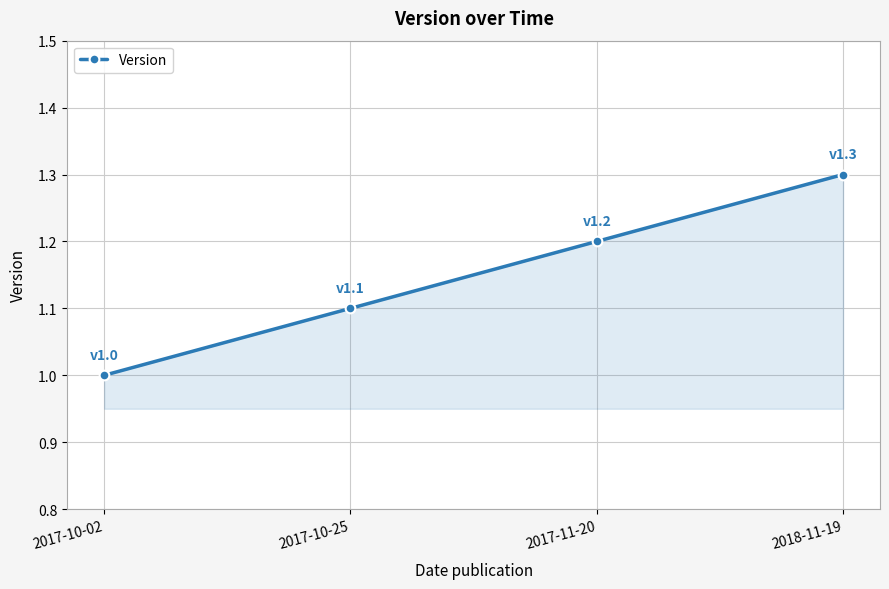

Reading left to right, list all the values displayed in this chart.

2017-10-02=1.0	2017-10-25=1.1	2017-11-20=1.2	2018-11-19=1.3